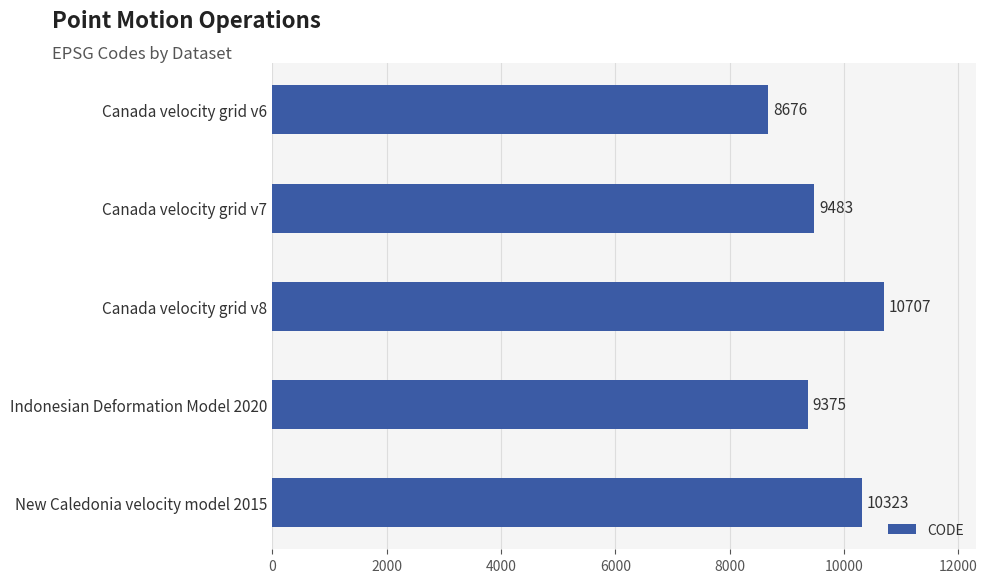

Rank the categories by value from lowest to highest.

Canada velocity grid v6, Indonesian Deformation Model 2020, Canada velocity grid v7, New Caledonia velocity model 2015, Canada velocity grid v8